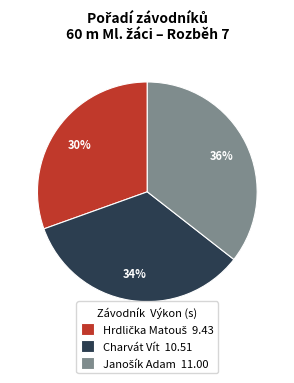

Does any single category account for the majority?

No